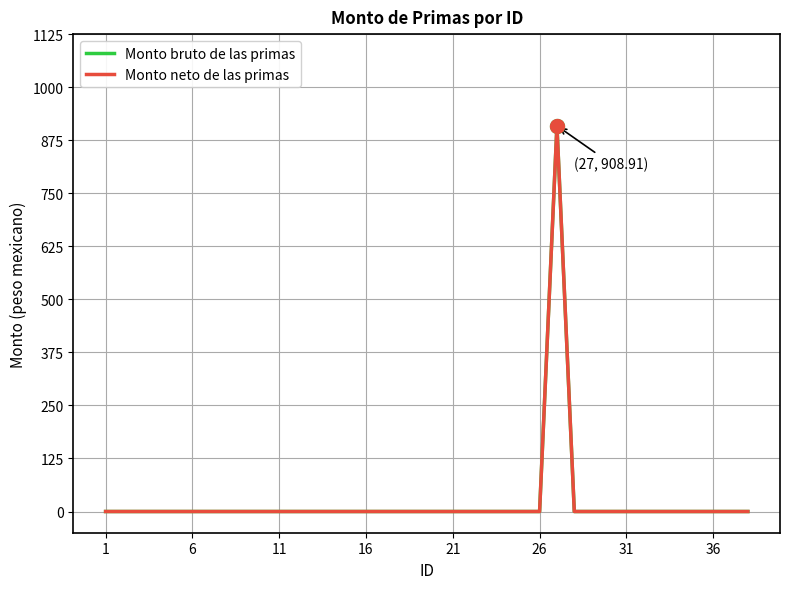

True or false: Monto bruto de las primas and Monto neto de las primas intersect in this chart.

False